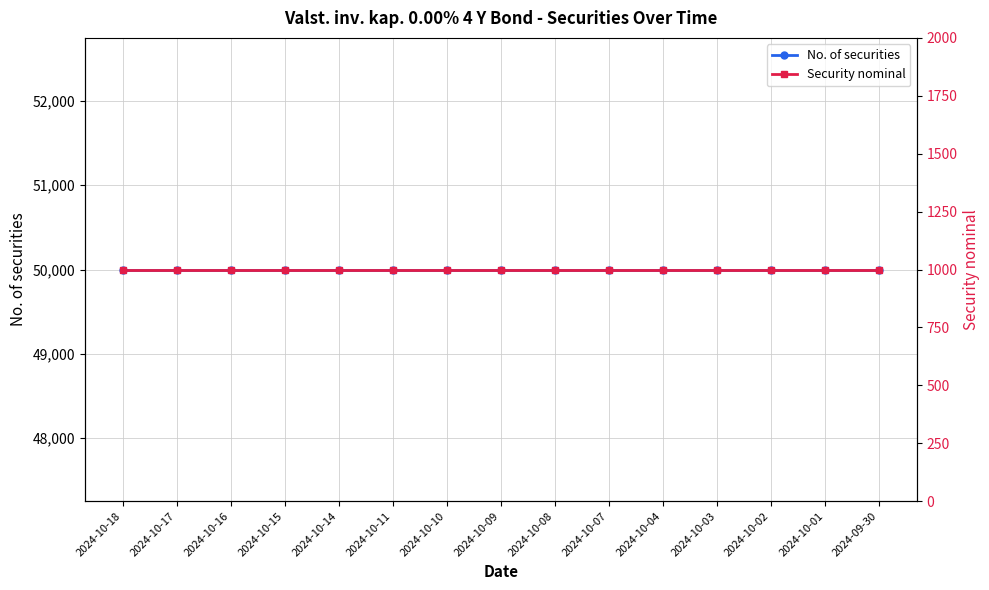

Does the chart have visible grid lines?

Yes